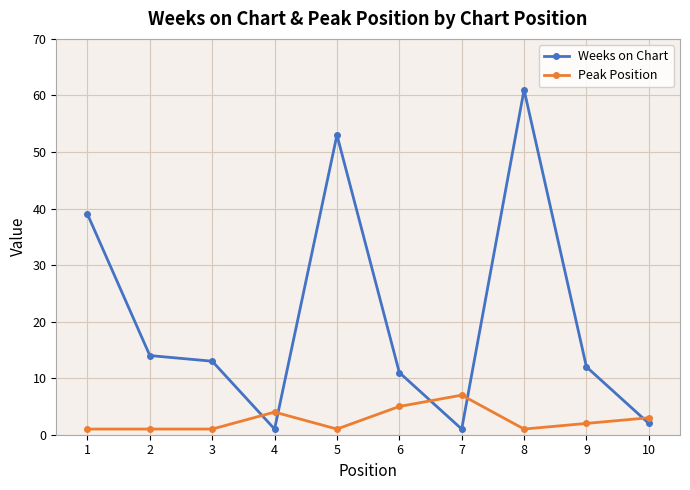

Is it true that Weeks on Chart equals 61 at 8?

True